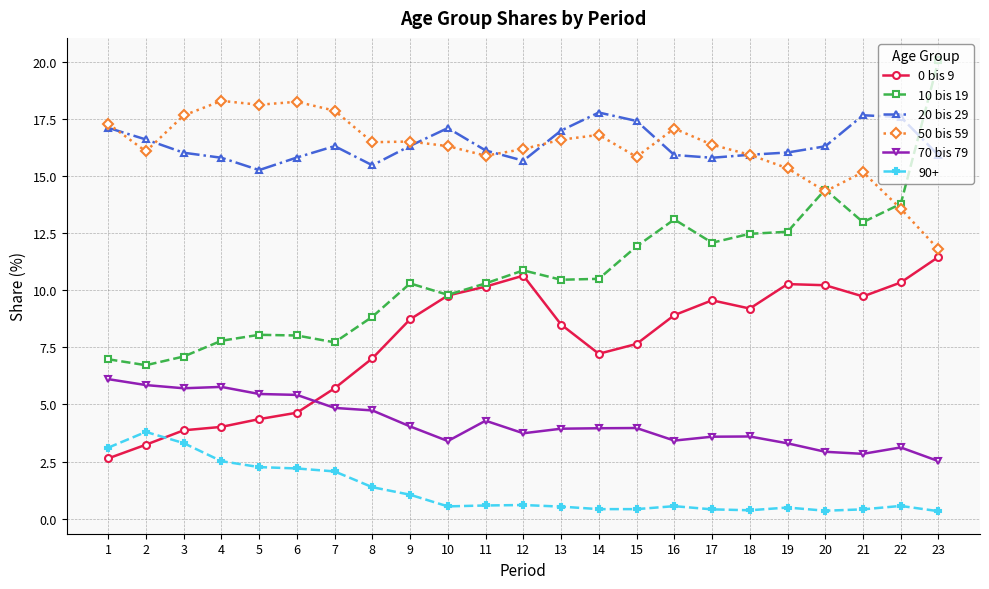

True or false: 20 bis 29 and 90+ intersect in this chart.

False